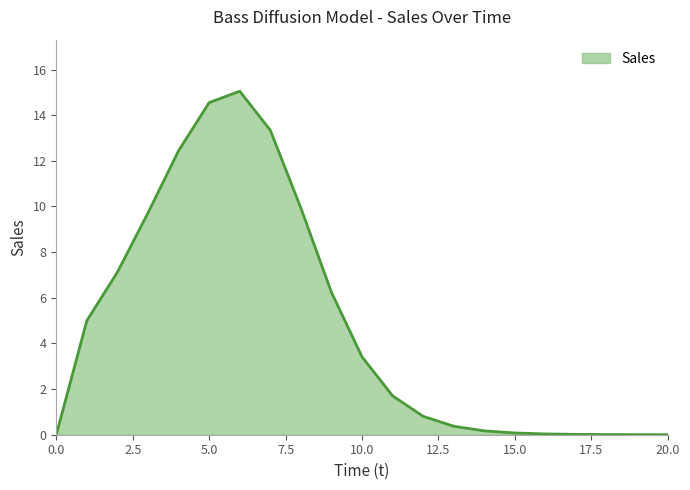

What is the difference between the maximum and minimum values?

15.1